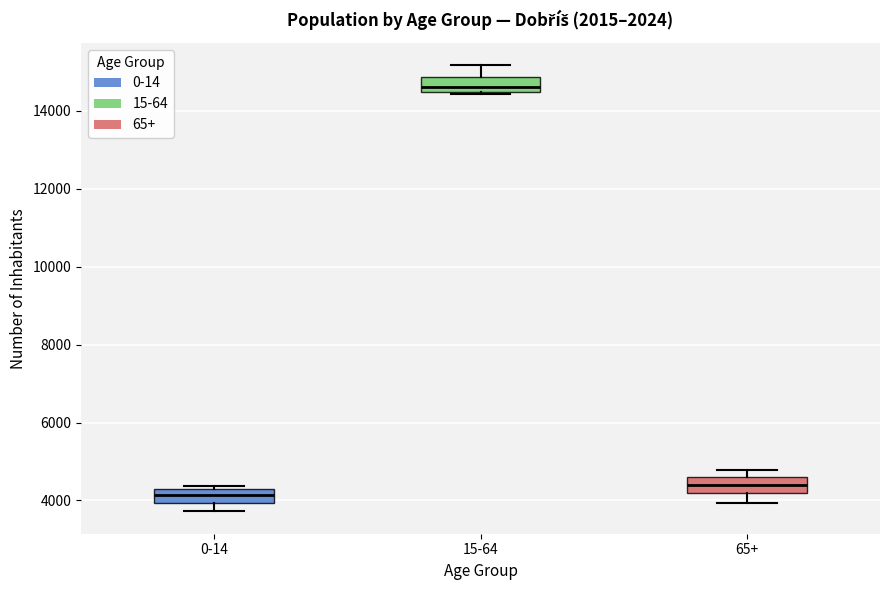

Which box's median line is the lowest?

0-14